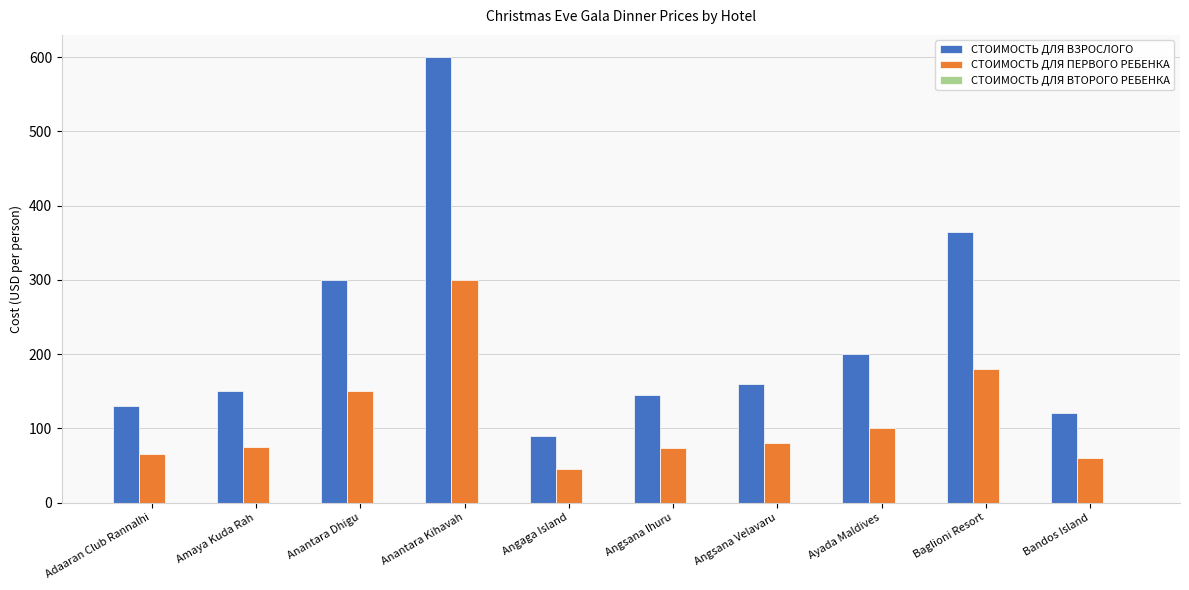

What is the total value across all series at Adaaran Club Rannalhi?

195